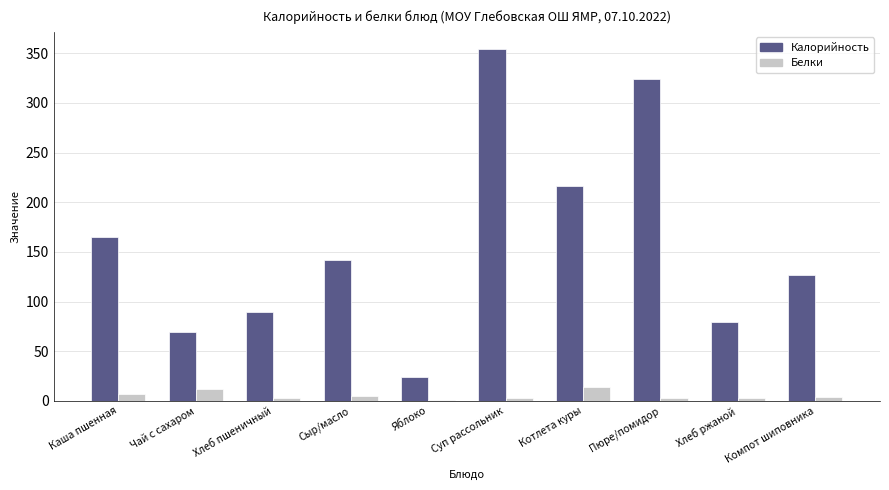

Between Сыр/масло and Суп рассольник, which series saw the biggest shift?

Калорийность